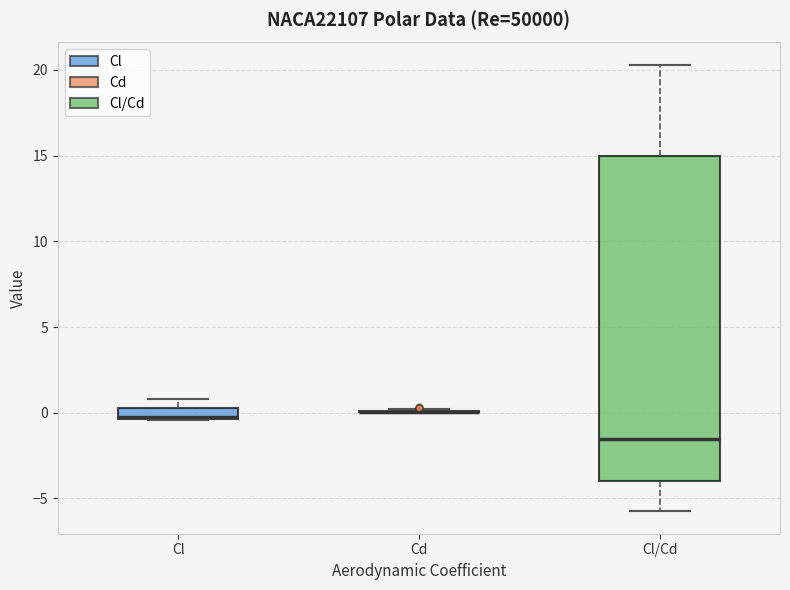

Which box is the tallest, from its lower edge to its upper edge?

Cl/Cd